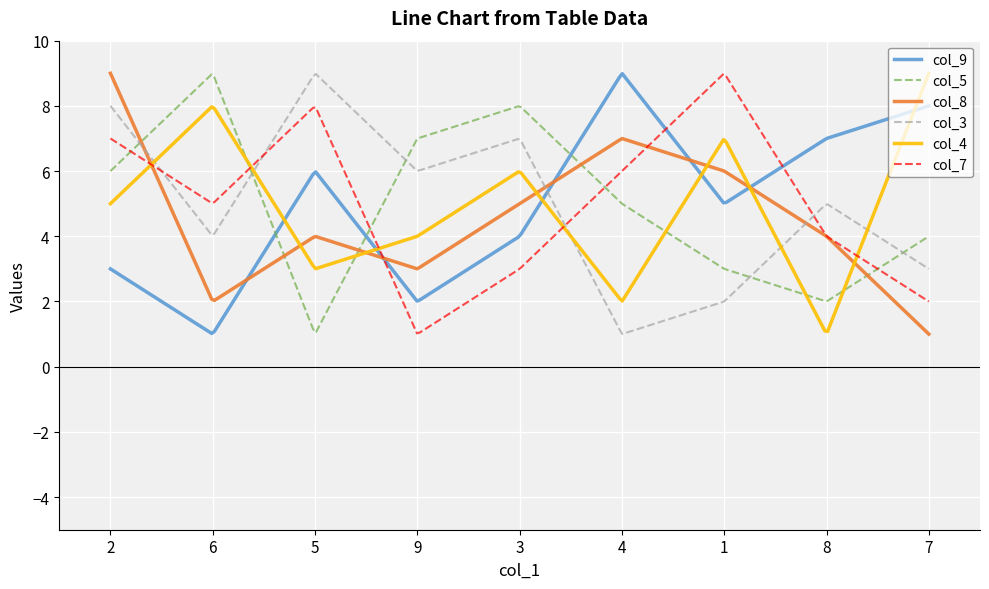

What are all the series names shown in the legend?

col_9, col_5, col_8, col_3, col_4, col_7